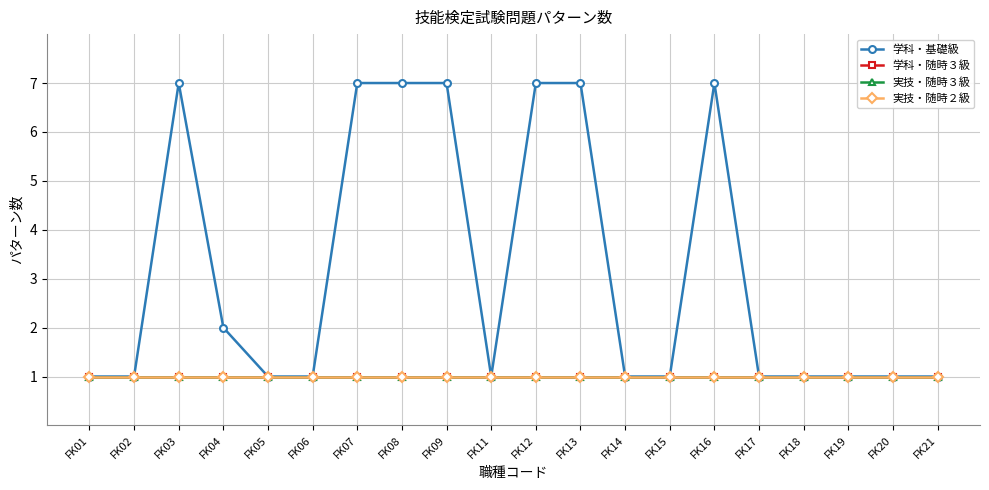

Does the chart have visible grid lines?

Yes